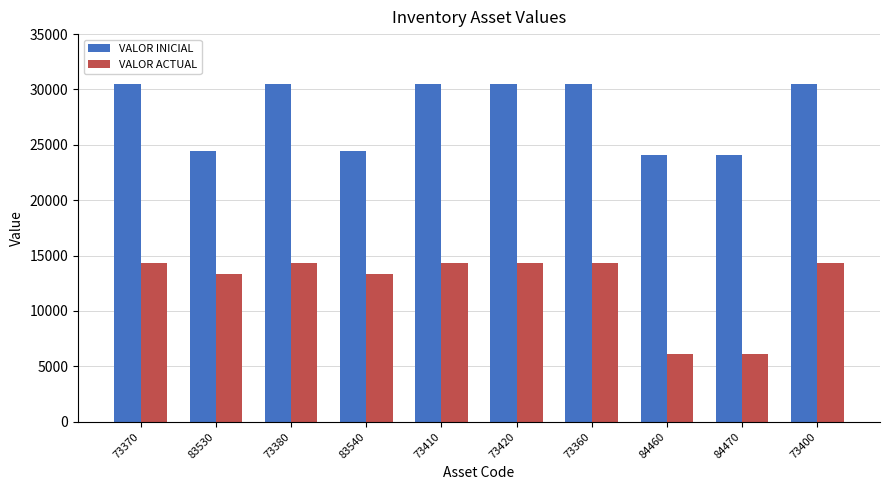

Which series has the widest spread of values?

VALOR ACTUAL